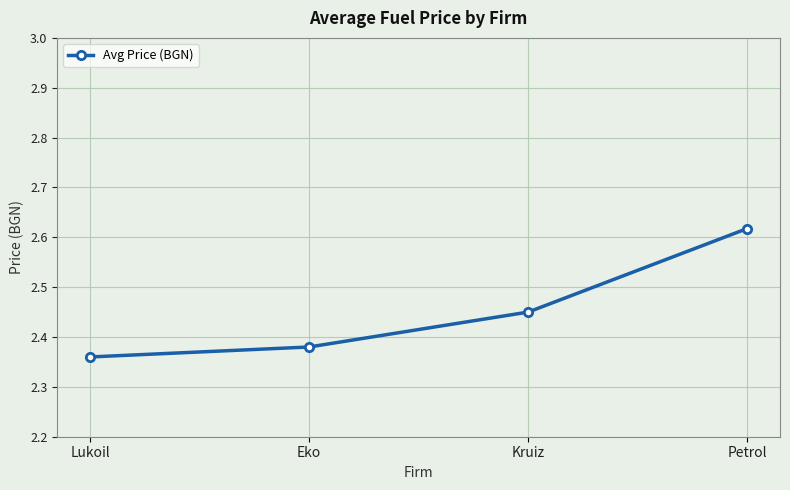

What is the label of the 4th point from the right?

Lukoil